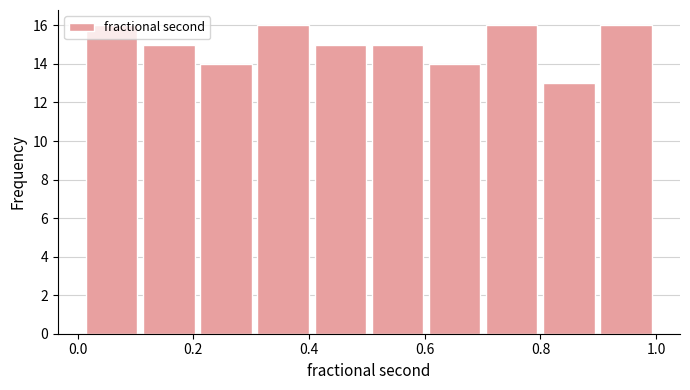

Reading left to right, list every bar in this chart as the range it spans on the x-axis followed by its height. Neither the bar edges nor the heights are printed on the chart, so give them approximately, as read against the axes.

0.0 to 0.1: 16
0.1 to 0.2: 15
0.2 to 0.3: 14
0.3 to 0.4: 16
0.4 to 0.5: 15
0.5 to 0.6: 15
0.6 to 0.7: 14
0.7 to 0.8: 16
0.8 to 0.9: 13
0.9 to 1.0: 16